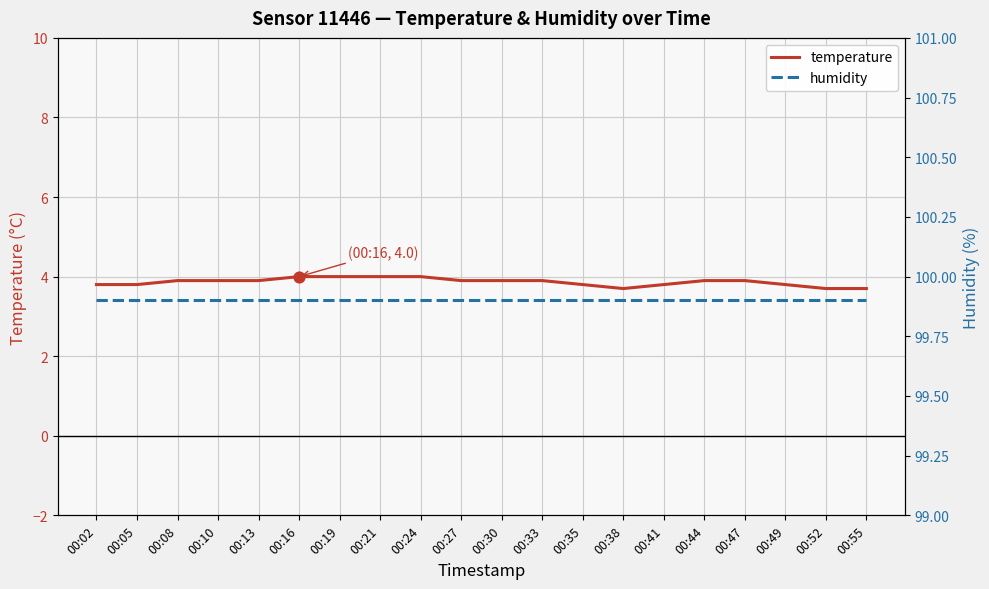

Which series has the largest total across all categories?

humidity